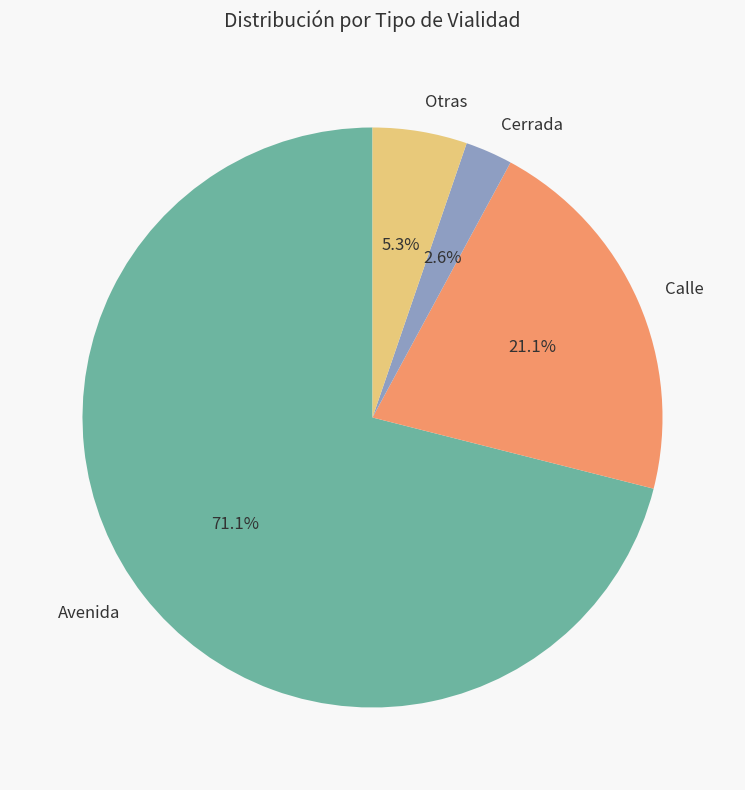

What is the smallest slice in the pie chart?

Cerrada